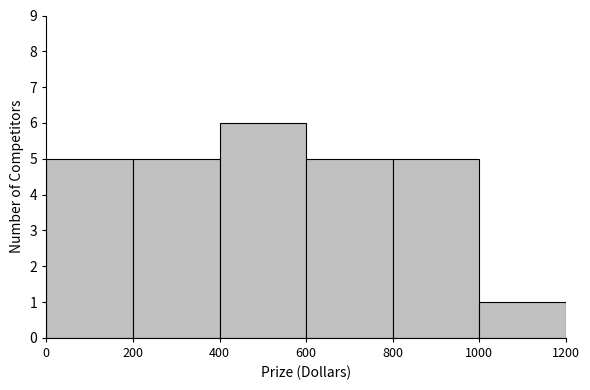

Which range on the x-axis has the tallest bar?

400 to 600